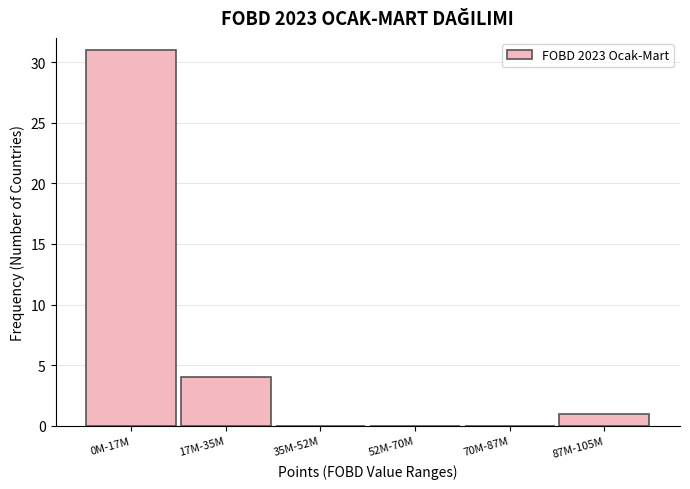

What is the change in value from 0M-17M to 35M-52M?

-31